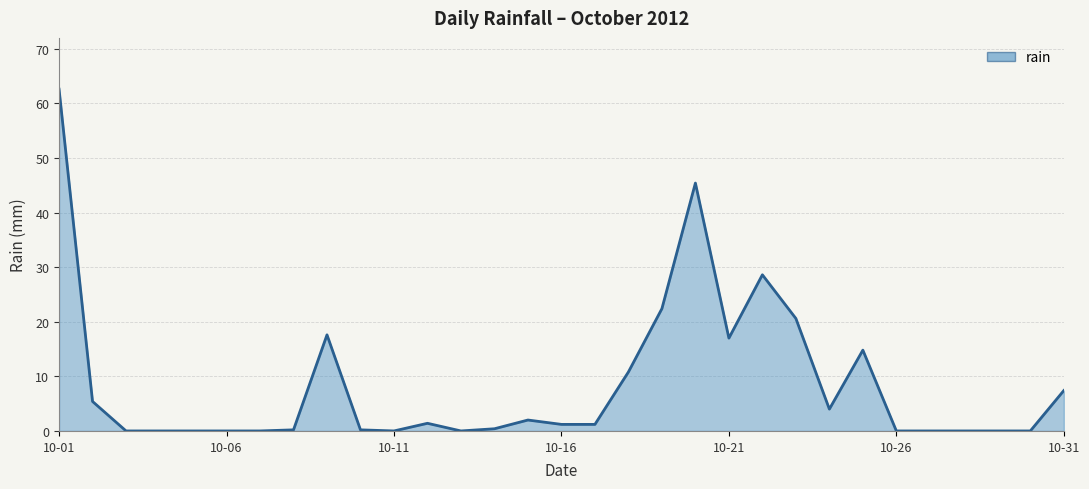

What is the difference between the maximum and minimum values?

62.6